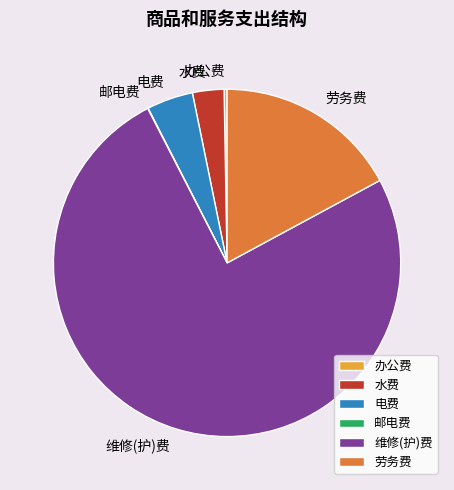

Do 劳务费 and 水费 together represent more than half of the pie?

No